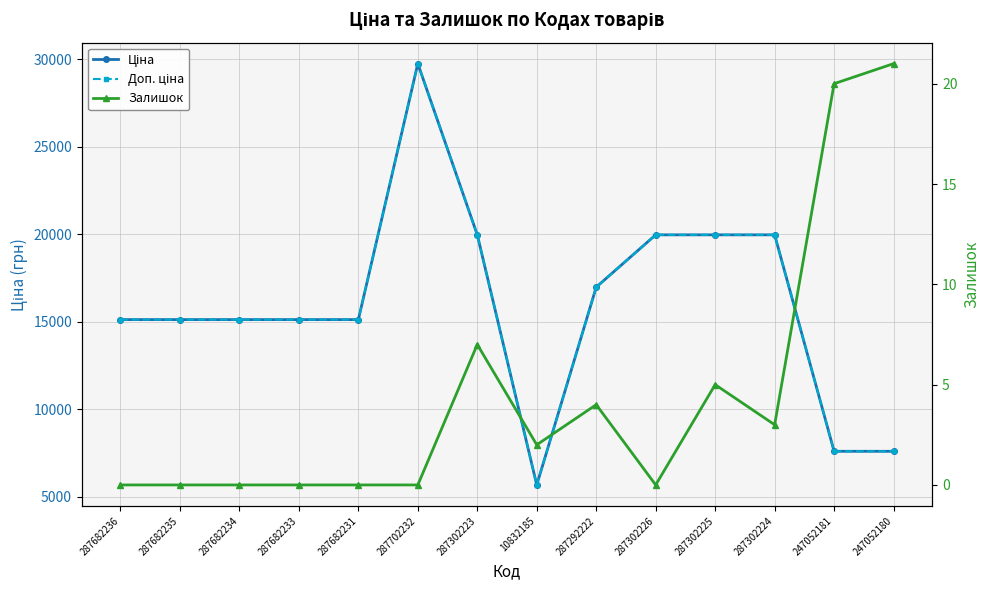

Is the value of Доп. ціна at 287302226 greater than the value of Залишок at 10832185?

Yes